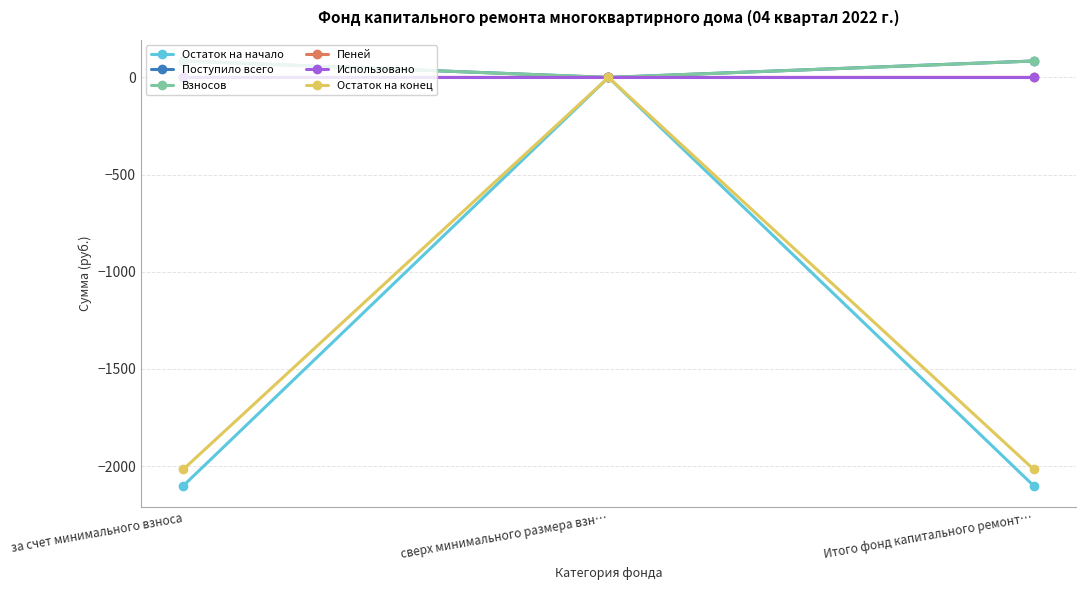

What is the label of the 2nd point from the left?

сверх минимального размера взн…